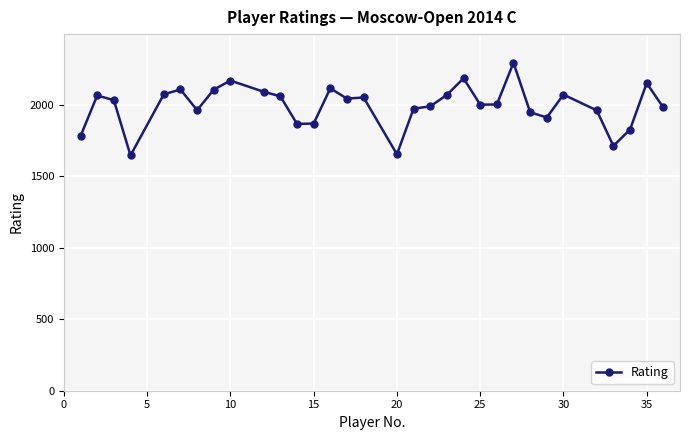

What is the maximum value shown in the chart?

2293